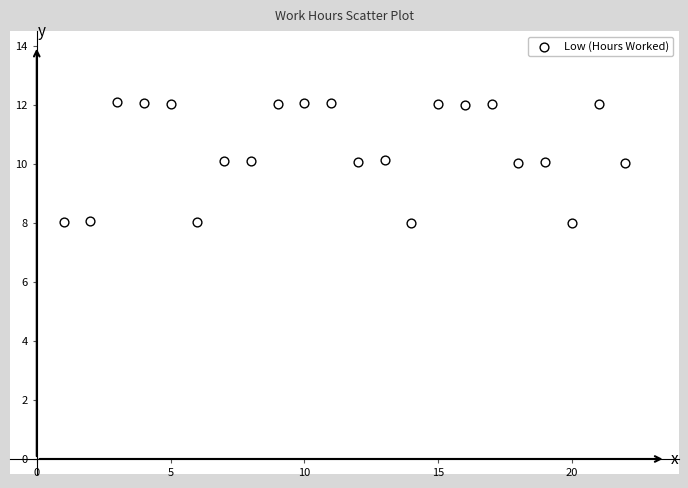

What is the range of X values (max minus min)?

21.0